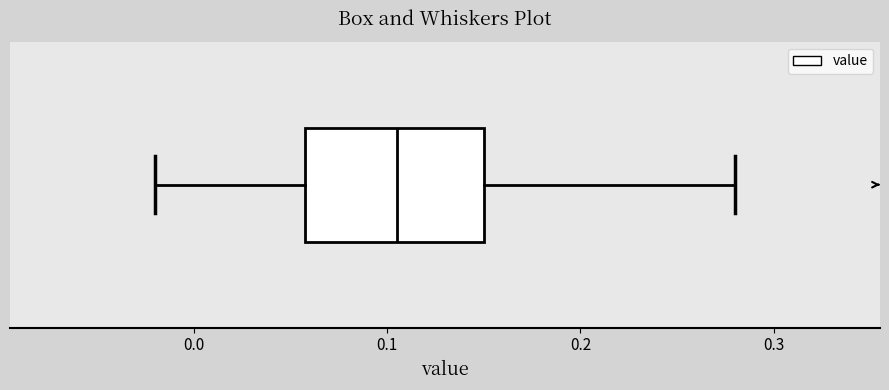

Transcribe this box plot: give where the median line is, the range the box spans, and where the two whiskers end, as read against the x-axis. The values are not printed on the chart, so give them approximately, as read against the axis.

median 0.11, box 0.06 to 0.15, whiskers -0.02 to 0.28